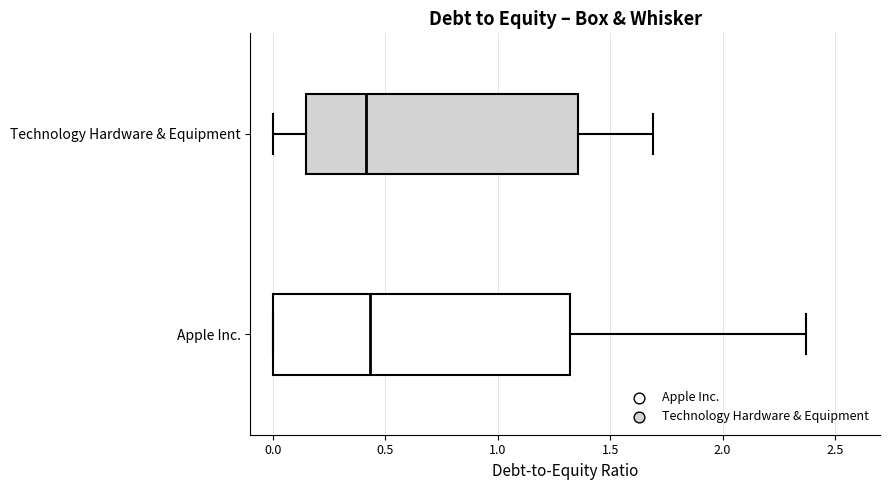

Reading bottom to top, transcribe this box plot: for each box, give where its median line is, the range the box spans, and where its two whiskers end, as read against the x-axis. The values are not printed on the chart, so give them approximately, as read against the axis.

Apple Inc.: median 0.45, box 0.00 to 1.30, whiskers 0.00 to 2.35
Technology Hardware & Equipment: median 0.40, box 0.15 to 1.35, whiskers 0.00 to 1.70